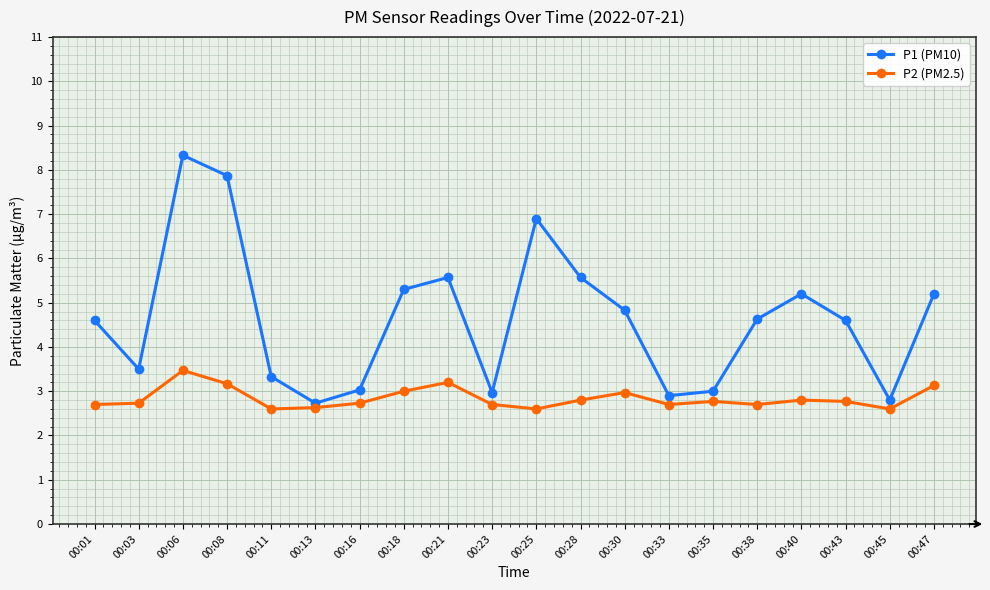

At how many categories does at least one series exceed 4?

12